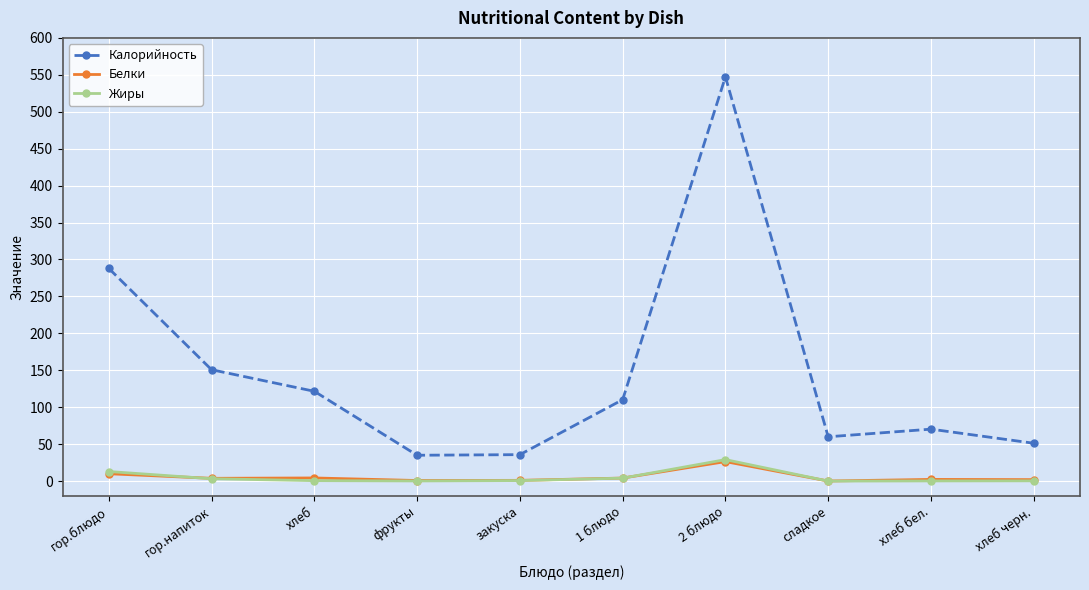

True or false: Белки and Калорийность intersect in this chart.

False